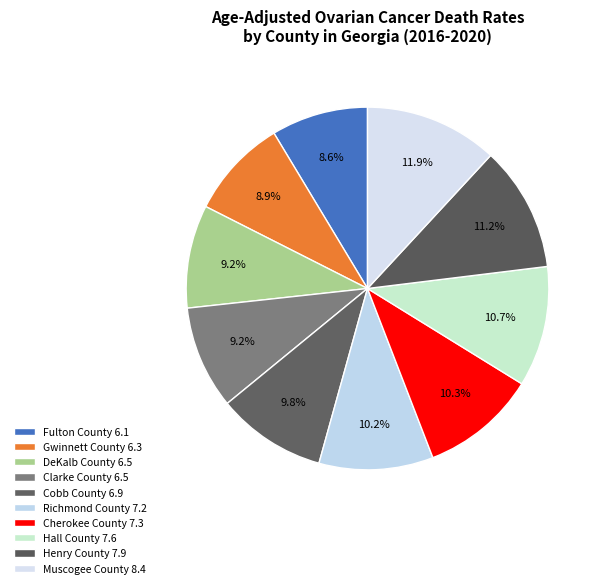

Combined, do DeKalb County and Clarke County account for over 50%?

No